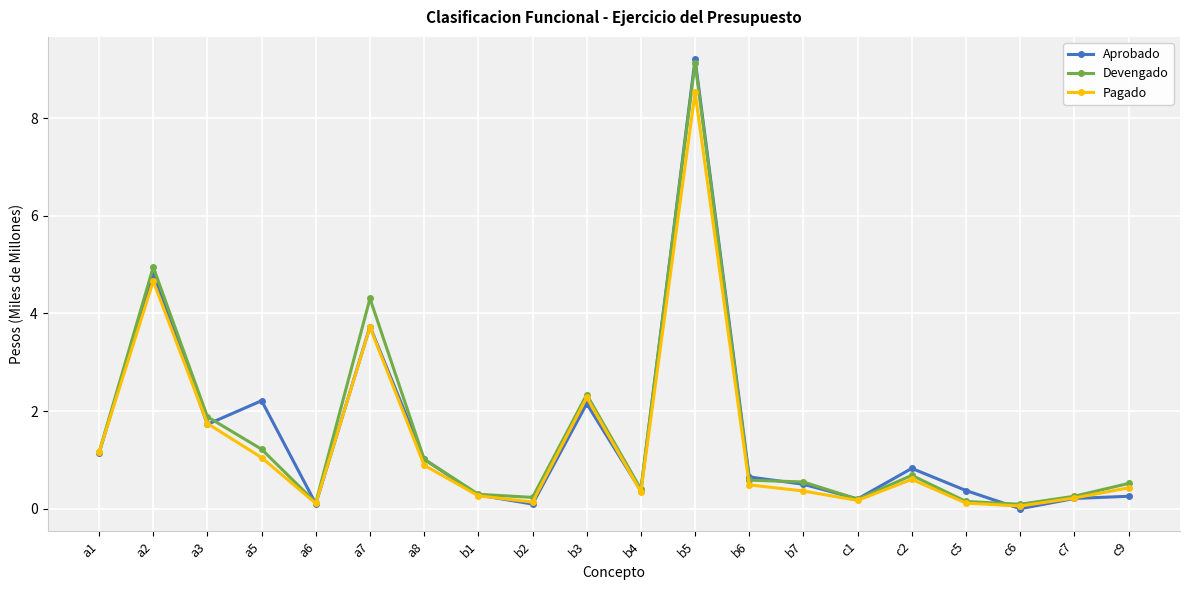

What is the sum of the Pagado values at b4 and b3?

2.6